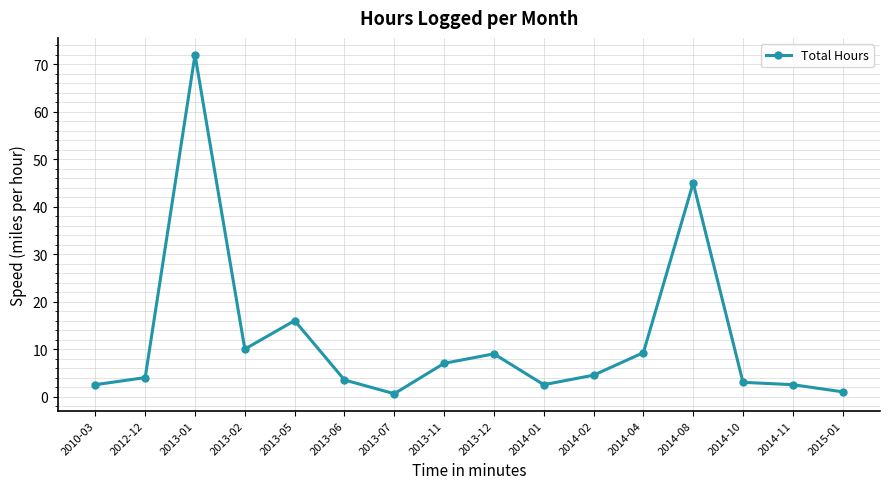

Which has a higher value, 2015-01 or 2014-08?

2014-08